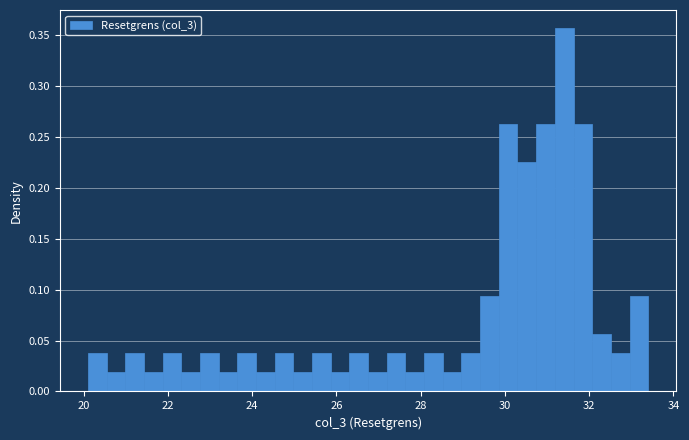

Around what value on the x-axis is the tallest bar? Give the approximate position of its centre, as read against the axis.

31.4